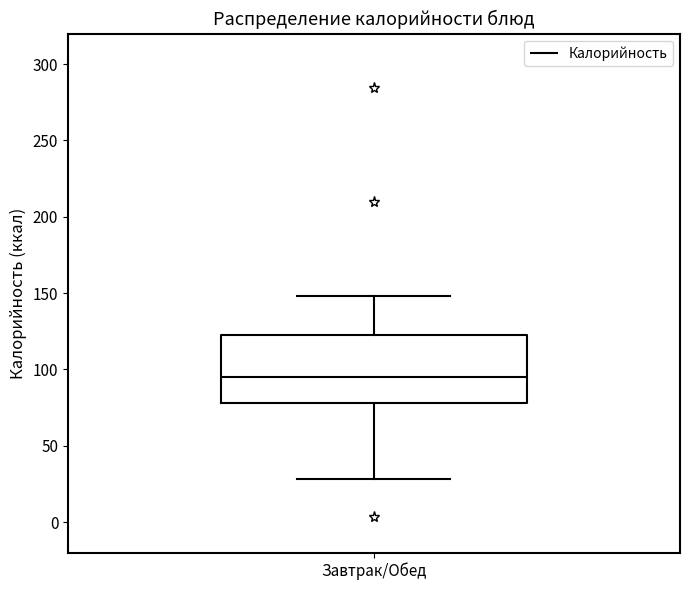

Read this box plot against the y-axis: the position of the median line, the range covered by the box, and the ends of both whiskers. The values are not printed on the chart, so give them approximately, as read against the axis.

median 95, box 80 to 125, whiskers 30 to 150